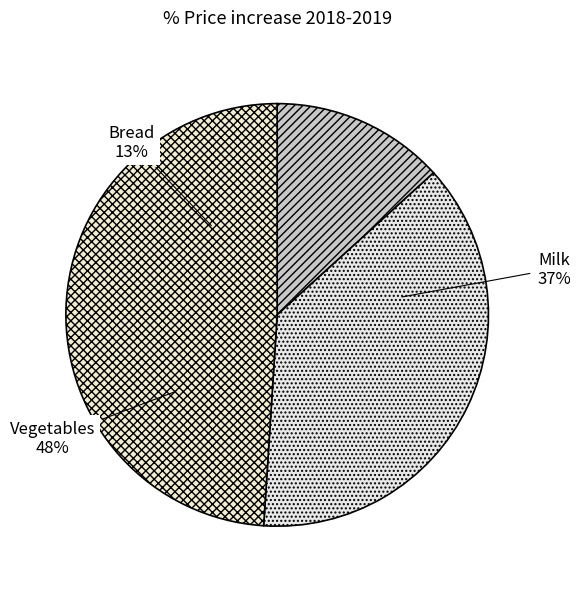

Does any single category account for the majority?

No